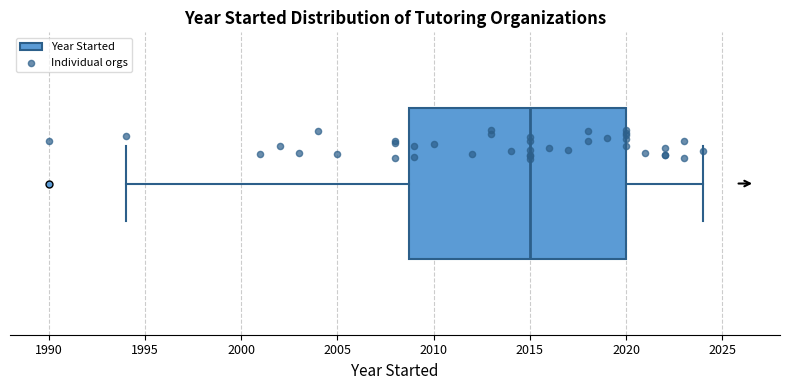

Transcribe this box plot: give where the median line is, the range the box spans, and where the two whiskers end, as read against the x-axis. The values are not printed on the chart, so give them approximately, as read against the axis.

median 2015, box 2009 to 2020, whiskers 1994 to 2024